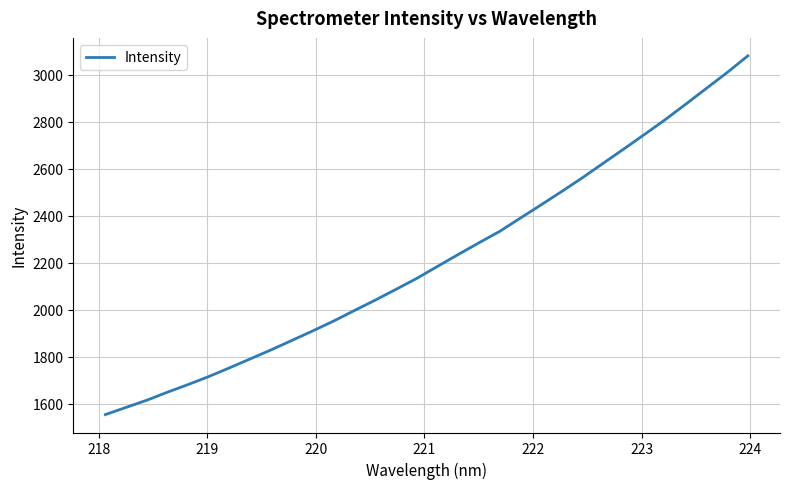

What is the difference between the maximum and minimum values?

1526.5